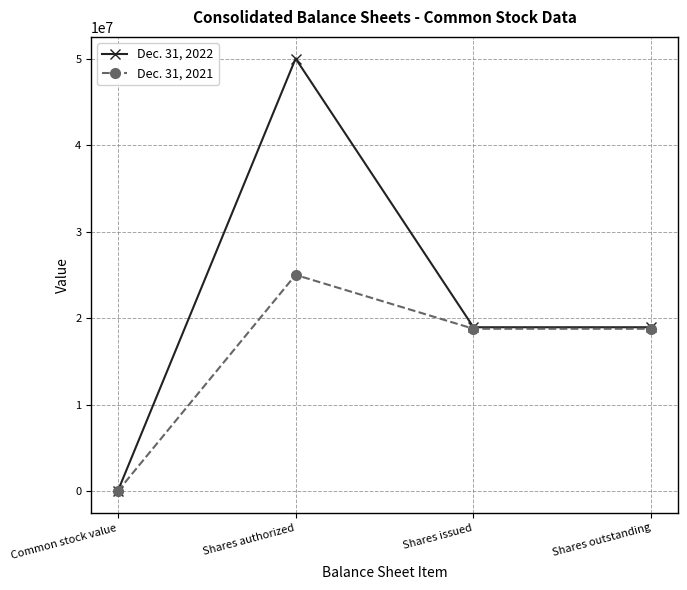

How many data points in Dec. 31, 2021 are less than 18774082?

1